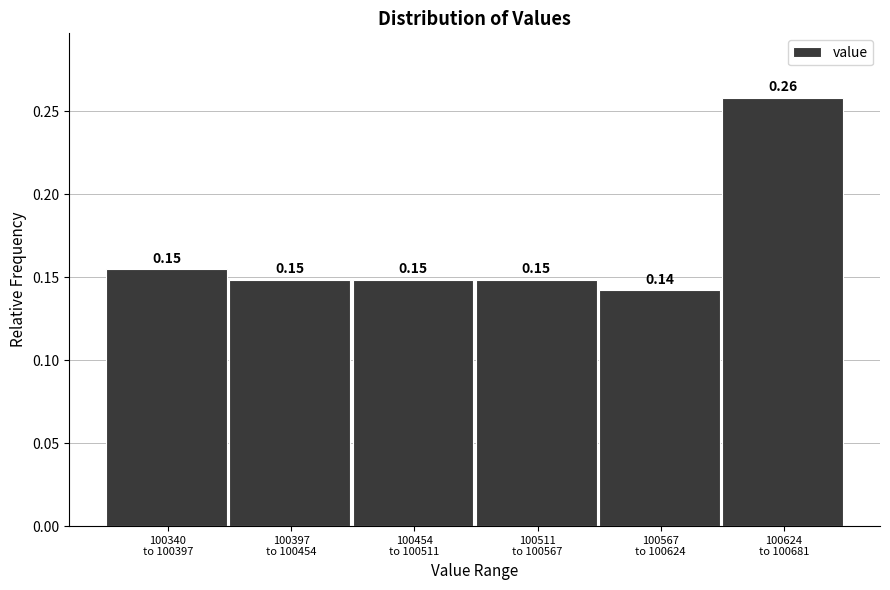

What is the sum of all values?

1.0